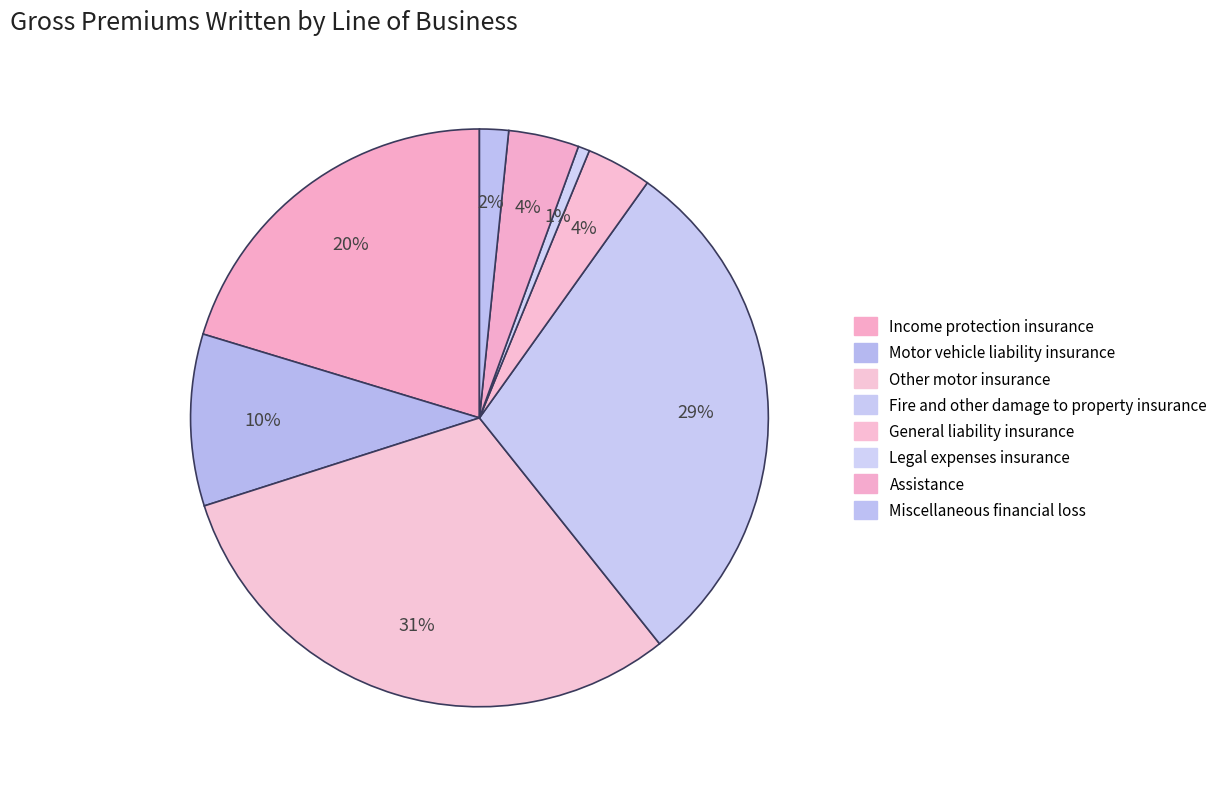

Count the number of slices in the pie.

8